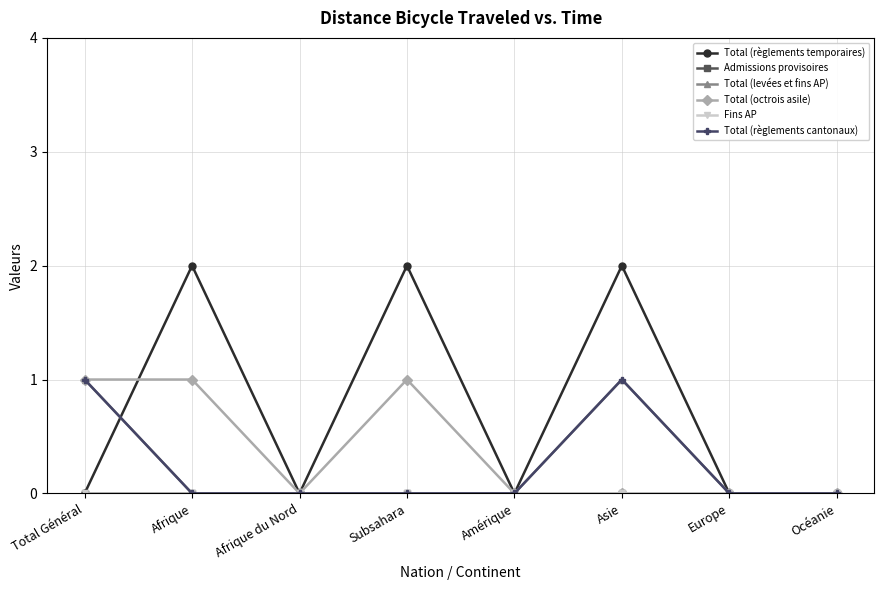

True or false: Total (levées et fins AP) and Total (règlements cantonaux) cross at least once.

False